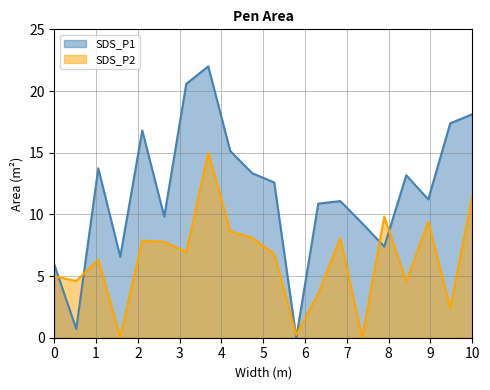

At how many categories does at least one series exceed 2?

19